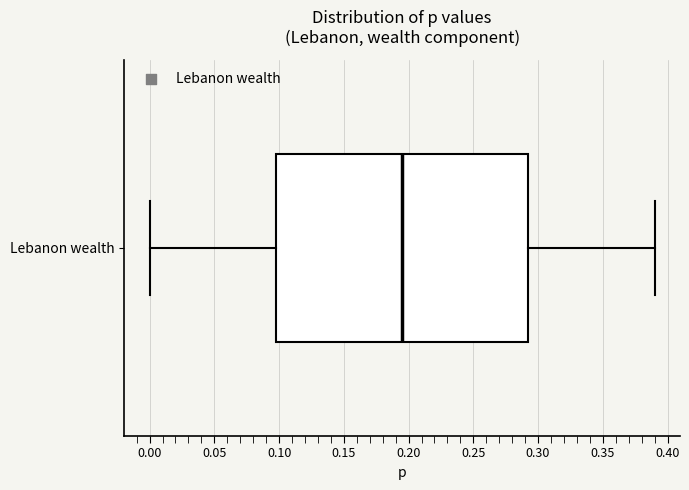

Transcribe this box plot: give where the median line is, the range the box spans, and where the two whiskers end, as read against the x-axis. The values are not printed on the chart, so give them approximately, as read against the axis.

median 0.195, box 0.100 to 0.295, whiskers 0.000 to 0.390